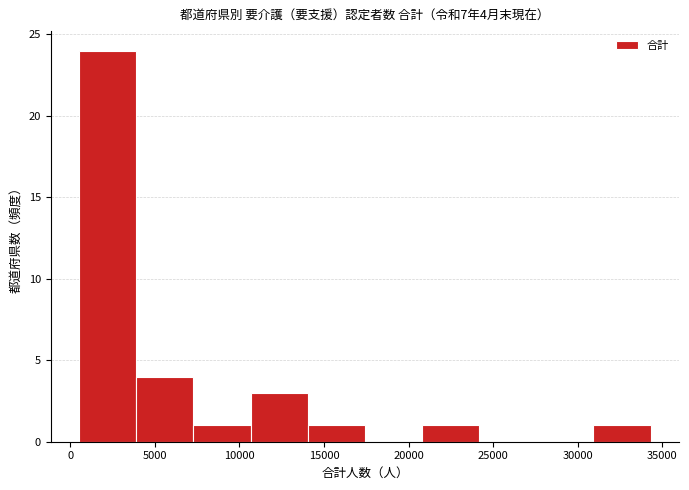

Which range on the x-axis has the tallest bar?

500 to 4000